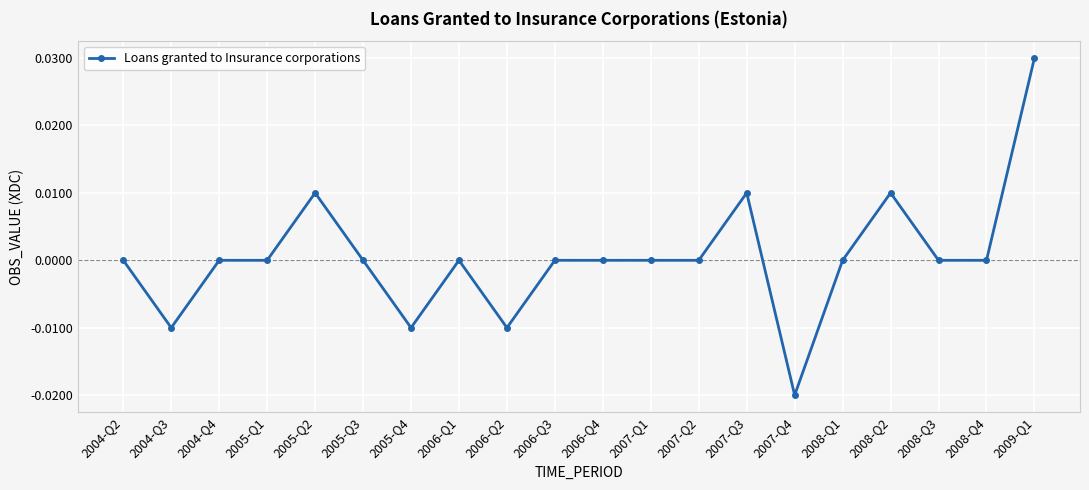

What is the label of the 10th point from the right?

2006-Q4